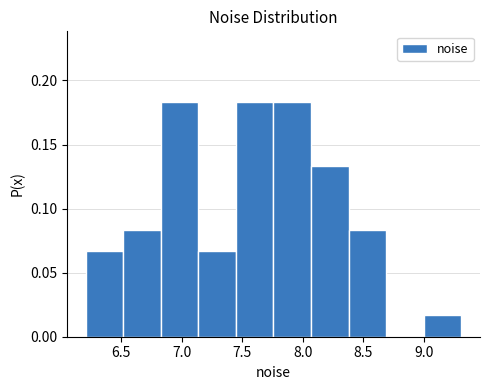

Reading left to right, transcribe this chart: for each bar, give the range it covers on the x-axis and its height. Neither the bar edges nor the heights are printed on the chart, so give them approximately, as read against the axes.

6.20 to 6.50: 0.065
6.50 to 6.85: 0.085
6.85 to 7.15: 0.185
7.15 to 7.45: 0.065
7.45 to 7.75: 0.185
7.75 to 8.05: 0.185
8.05 to 8.40: 0.135
8.40 to 8.70: 0.085
8.70 to 9.00: 0
9.00 to 9.30: 0.015